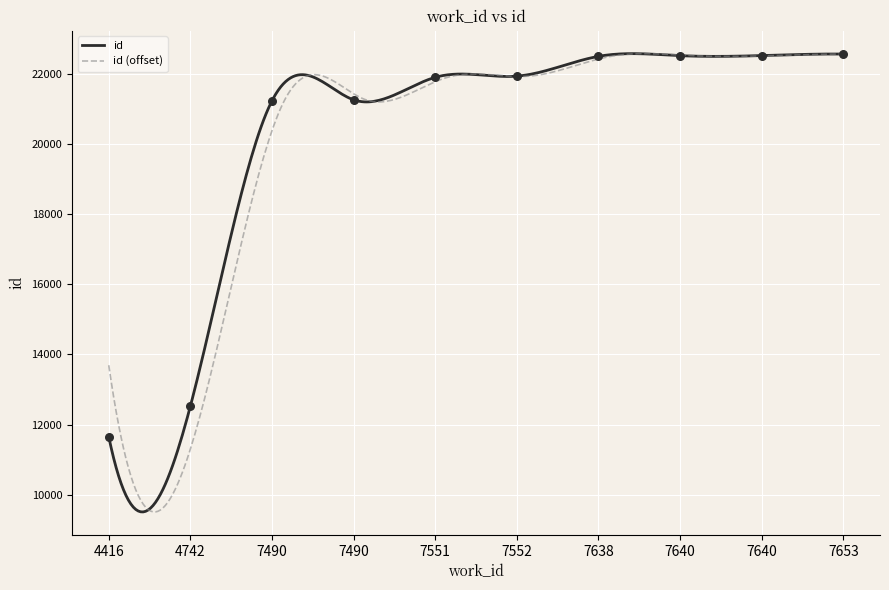

What is the ratio of the value at 7640 to the value at 7551?

1.0